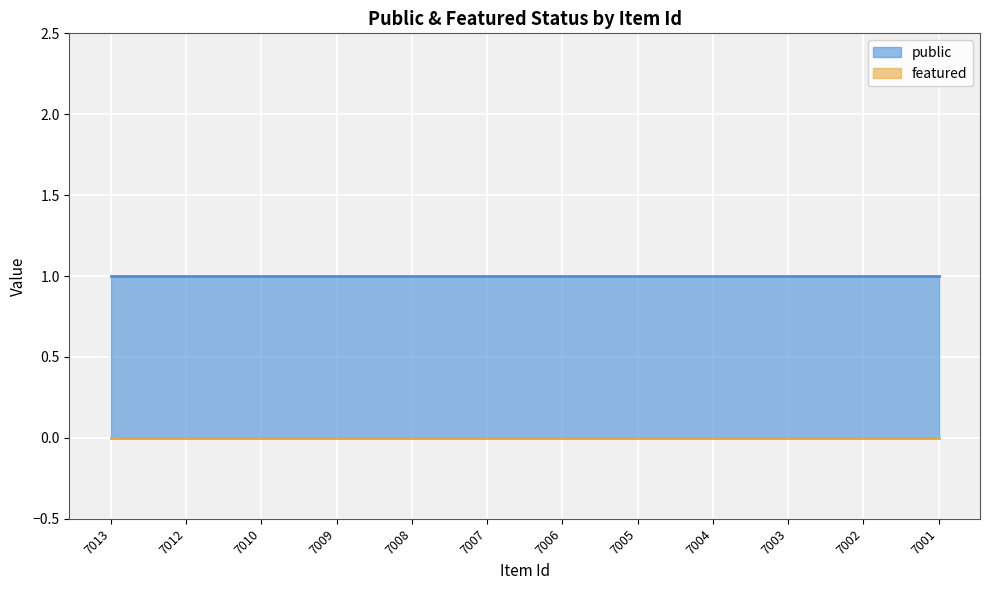

Reading left to right, transcribe all the data shown in this chart.

public: 1	1	1	1	1	1	1	1	1	1	1	1
featured: 0	0	0	0	0	0	0	0	0	0	0	0